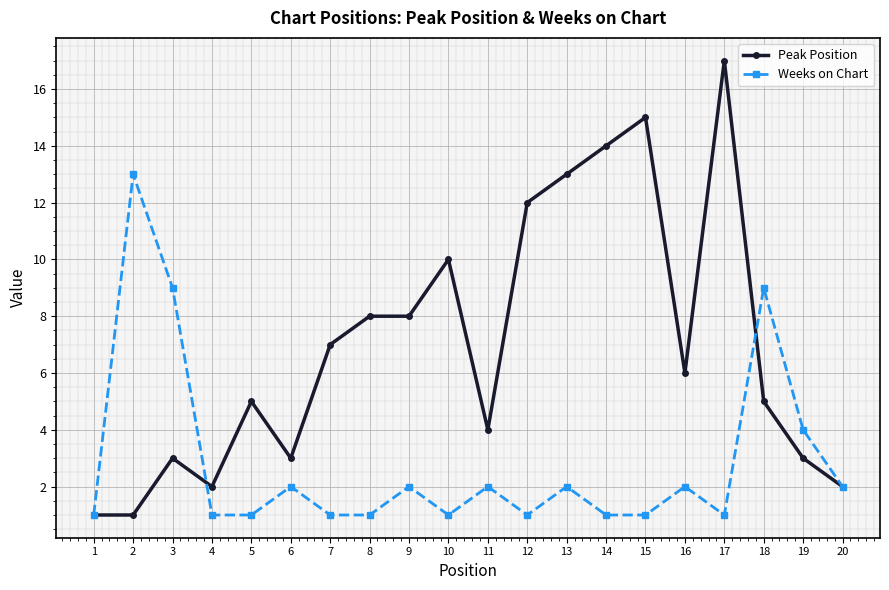

What is the value of the Peak Position point at the 16th from the left?

6